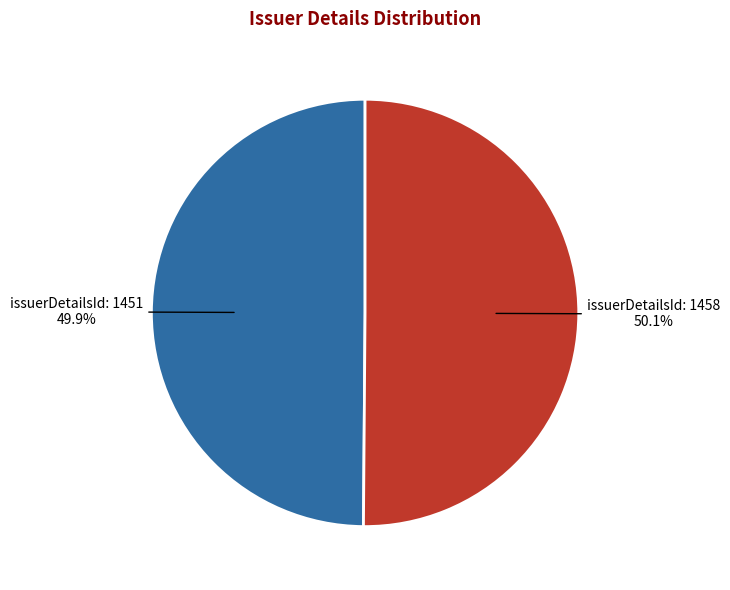

Count the number of slices in the pie.

2